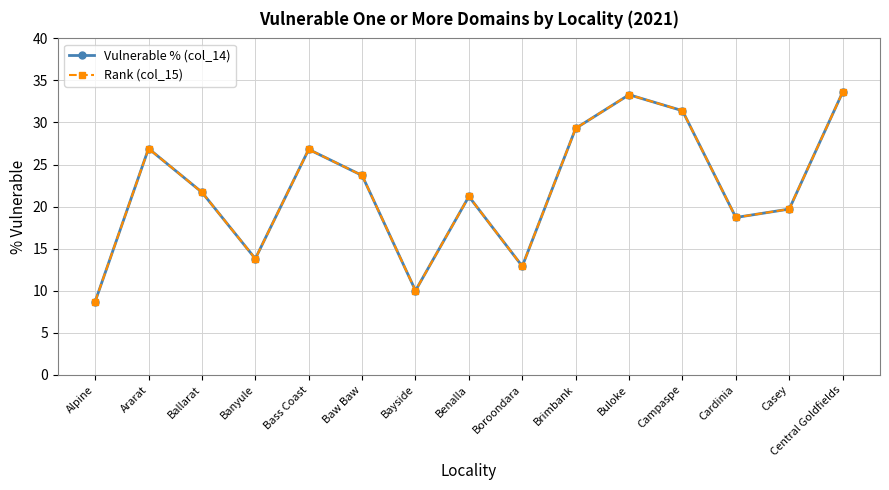

Where is the first local maximum for Rank (col_15)?

Ararat